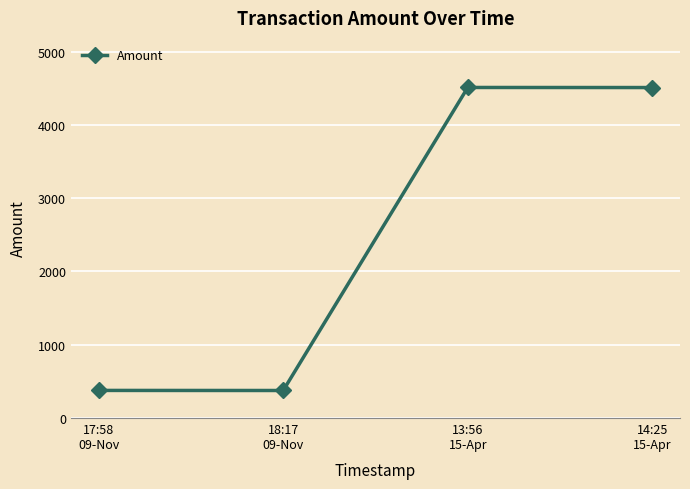

What is the average value?

2442.8